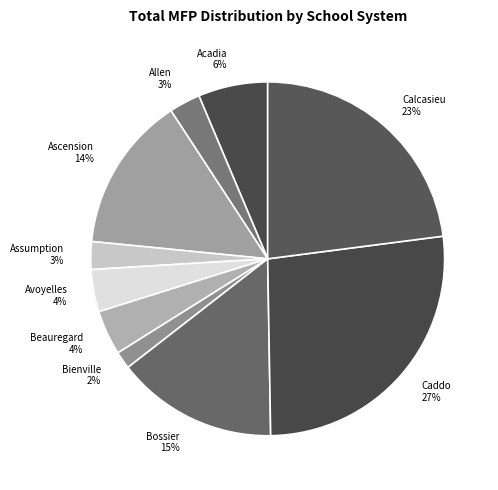

Count the number of slices in the pie.

10